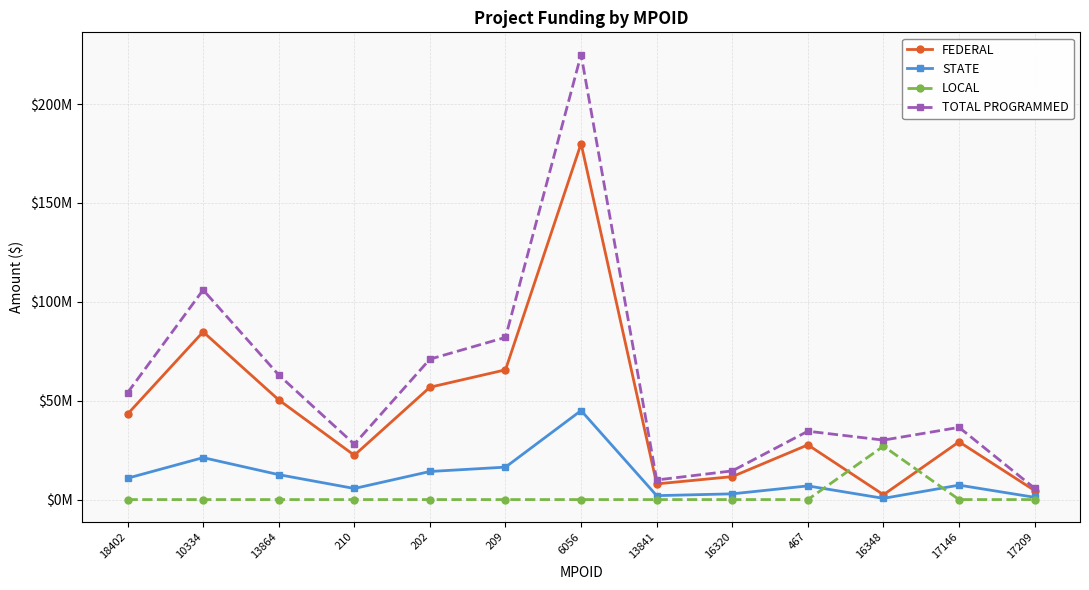

How many interior local valleys does the STATE series have?

3